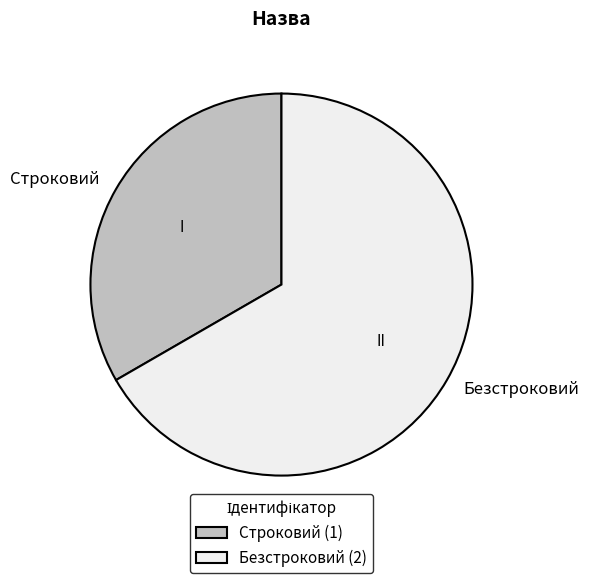

Do Безстроковий and Строковий together represent more than half of the pie?

Yes